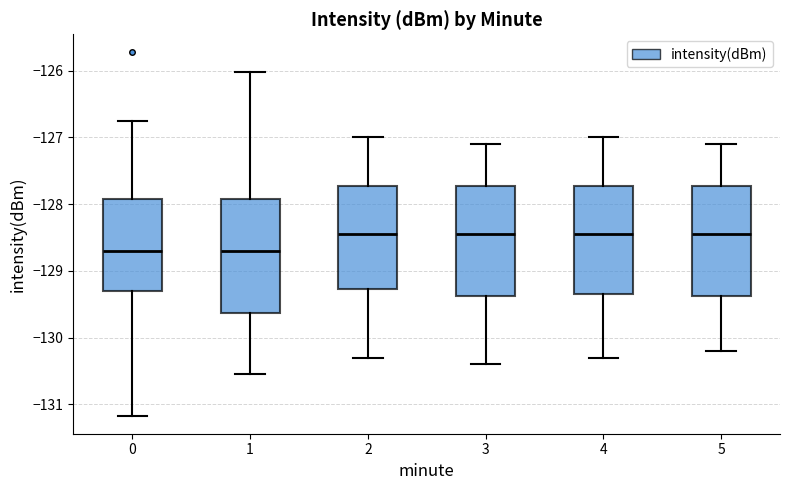

Reading left to right, transcribe this box plot: for each box, give where its median line is, the range the box spans, and where its two whiskers end, as read against the y-axis. The values are not printed on the chart, so give them approximately, as read against the axis.

0: median -128.7, box -129.3 to -127.9, whiskers -131.2 to -126.8
1: median -128.7, box -129.6 to -127.9, whiskers -130.5 to -126.0
2: median -128.4, box -129.3 to -127.7, whiskers -130.3 to -127.0
3: median -128.4, box -129.4 to -127.7, whiskers -130.4 to -127.1
4: median -128.4, box -129.3 to -127.7, whiskers -130.3 to -127.0
5: median -128.4, box -129.4 to -127.7, whiskers -130.2 to -127.1